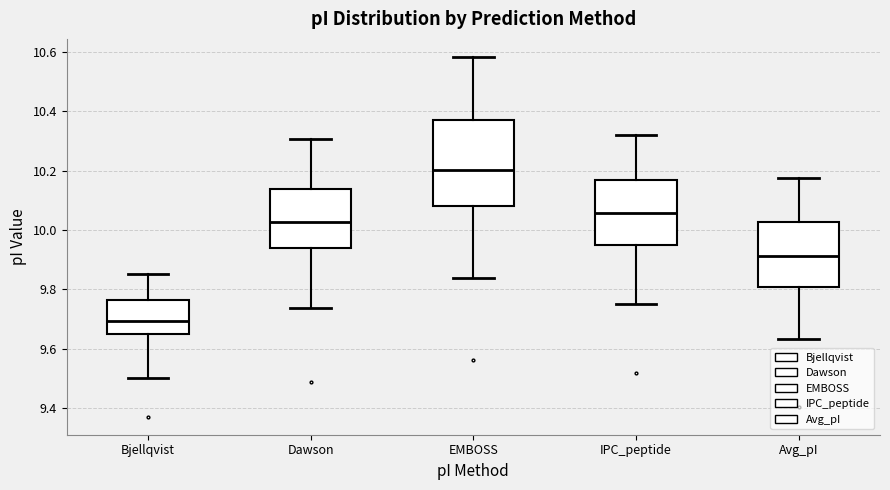

Which box's median line is the highest?

EMBOSS